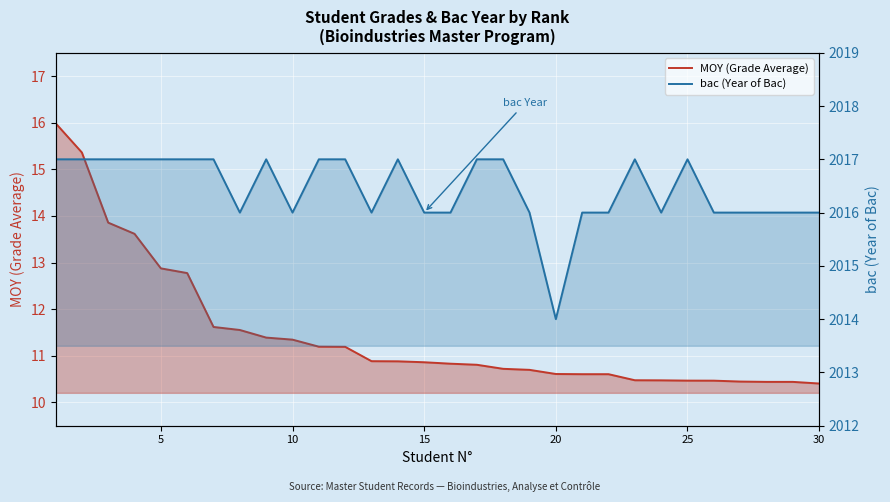

The bac (Year of Bac) series shows 3222.1 at 30. True or false?

False